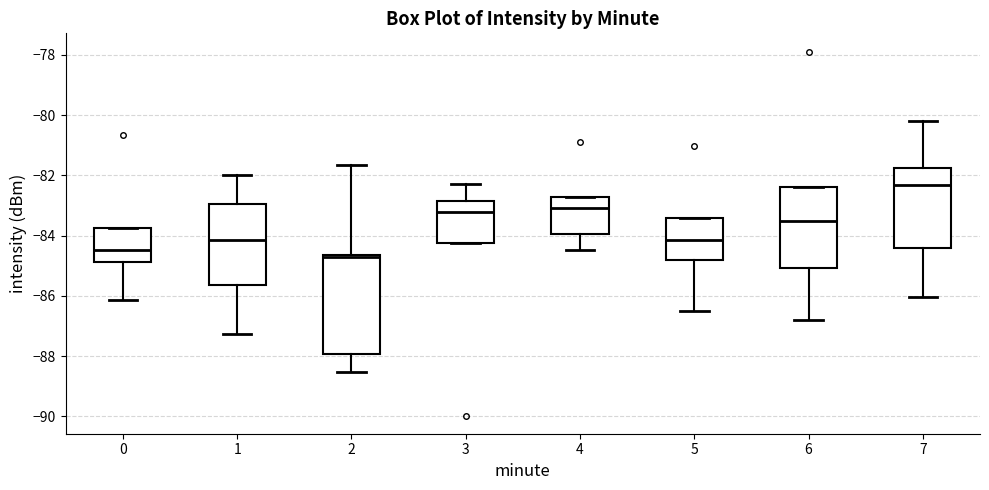

Where does the median line of the box at x = 4 sit on the y-axis? The values are not printed on the chart, so give them approximately, as read against the axis.

-83.0